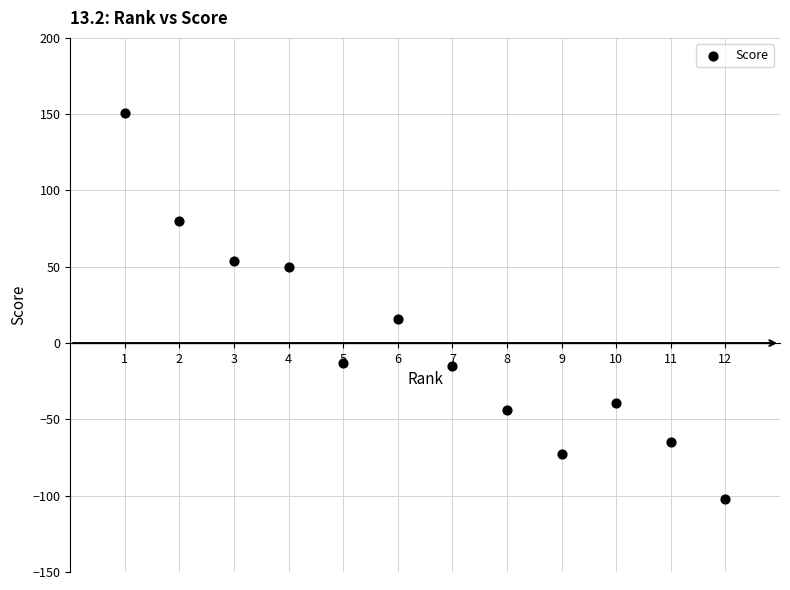

What Y value in the scatter plot is closest to 24?

16